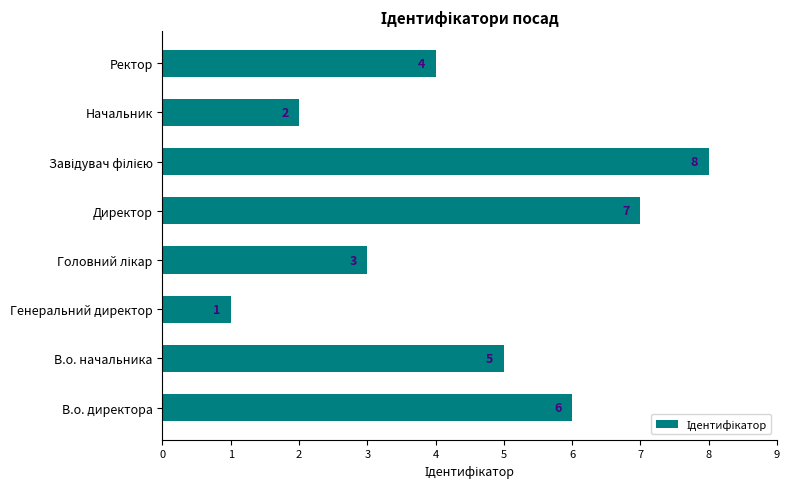

True or false: the data shows 6 at В.о. директора.

True